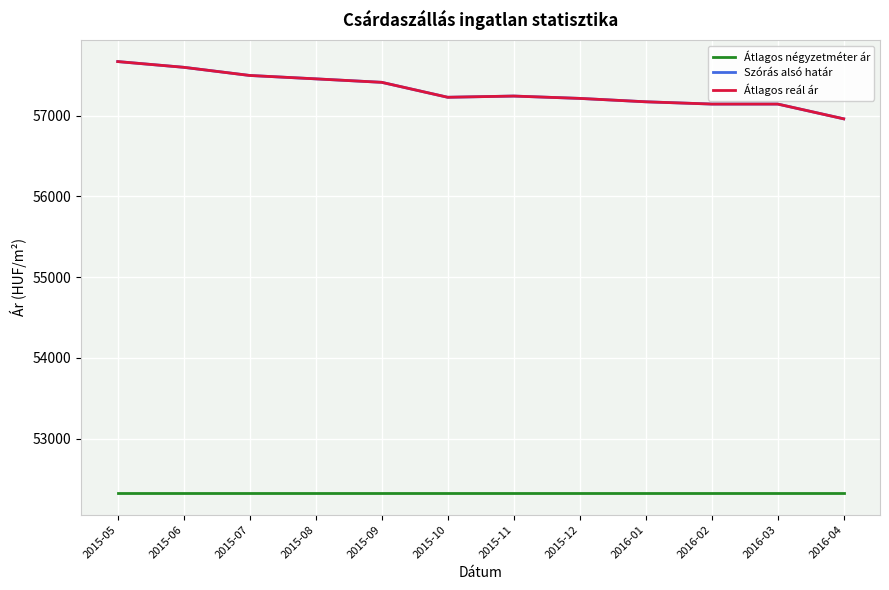

What is the label of the 10th point from the right?

2015-07